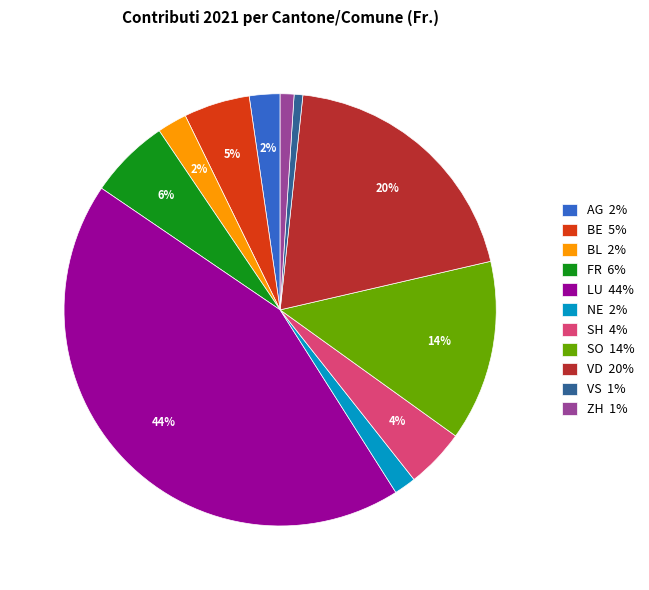

Which has a higher value, FR 6% or BL 2%?

FR 6%